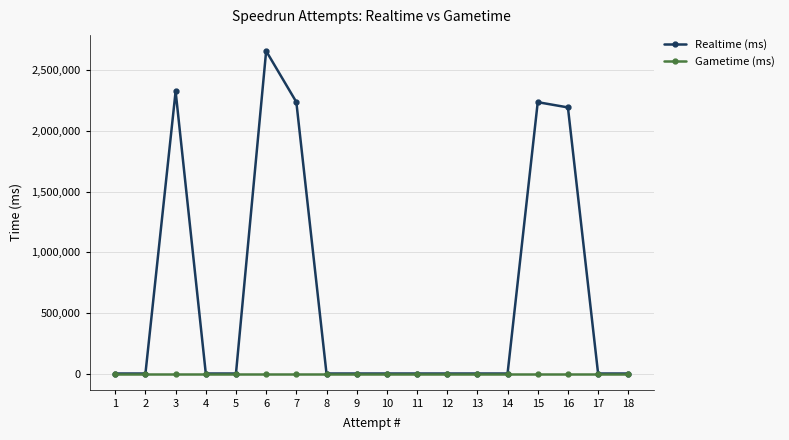

At which category does the chart reach its peak across all series?

6